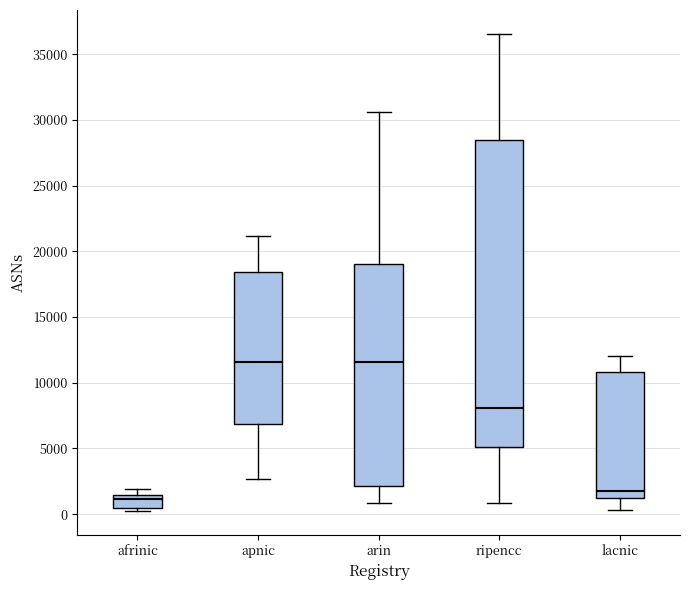

Reading left to right, transcribe this box plot: for each box, give where its median line is, the range the box spans, and where its two whiskers end, as read against the y-axis. The values are not printed on the chart, so give them approximately, as read against the axis.

afrinic: median 1000, box 500 to 1500, whiskers 500 (just below the box's lower edge) to 2000
apnic: median 11500, box 7000 to 18500, whiskers 2500 to 21000
arin: median 11500, box 2000 to 19000, whiskers 1000 to 30500
ripencc: median 8000, box 5000 to 28500, whiskers 1000 to 36500
lacnic: median 1500, box 1000 to 11000, whiskers 500 to 12000